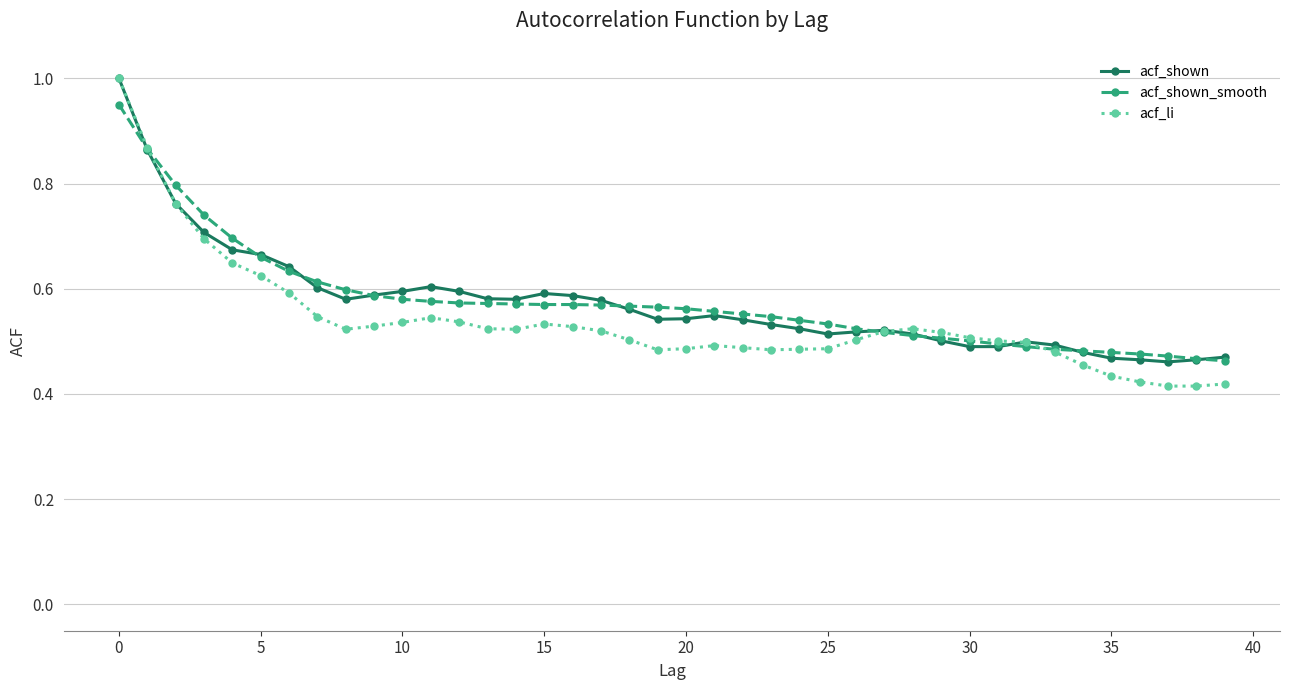

Does the chart have visible grid lines?

Yes